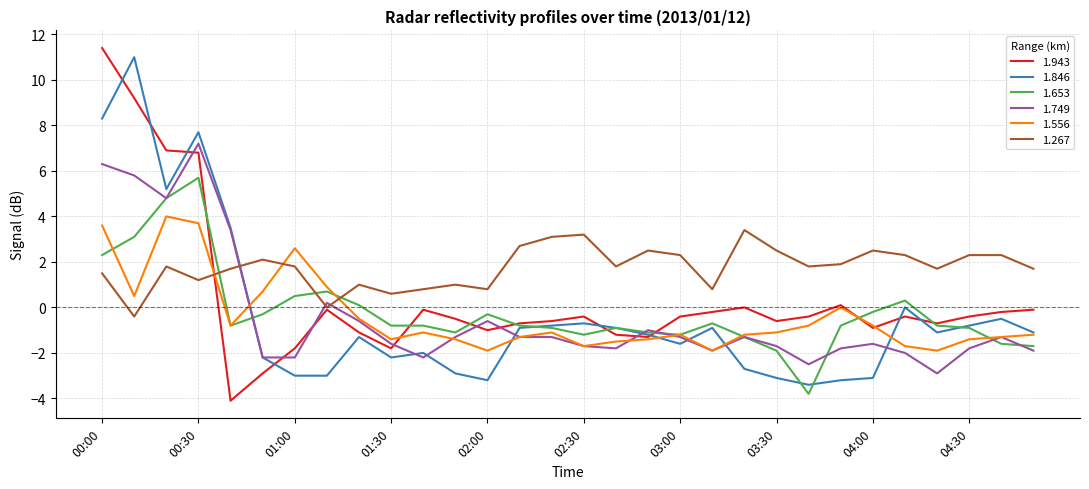

Which series ends up on top after the final intersection of 1.267 and 1.846?

1.267